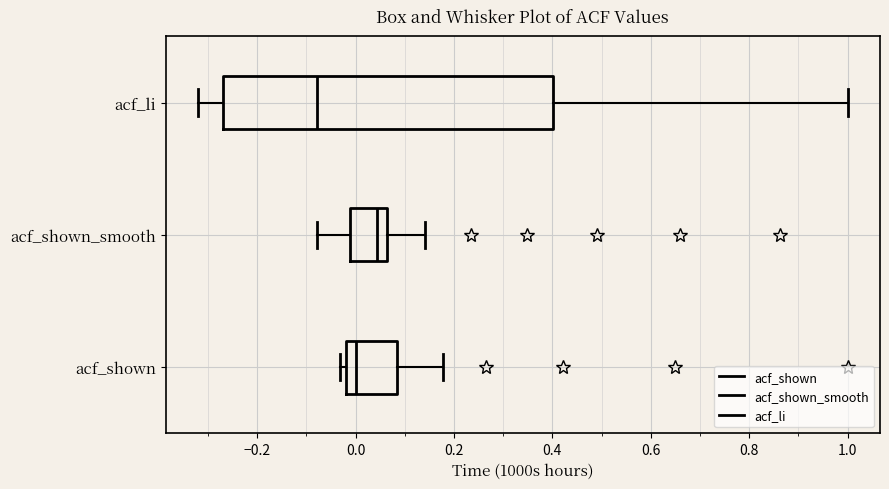

Reading bottom to top, transcribe this box plot: for each box, give where its median line is, the range the box spans, and where its two whiskers end, as read against the x-axis. The values are not printed on the chart, so give them approximately, as read against the axis.

acf_shown: median 0.00, box -0.02 to 0.08, whiskers -0.04 to 0.18
acf_shown_smooth: median 0.04, box -0.02 to 0.06, whiskers -0.08 to 0.14
acf_li: median -0.08, box -0.26 to 0.40, whiskers -0.32 to 1.00